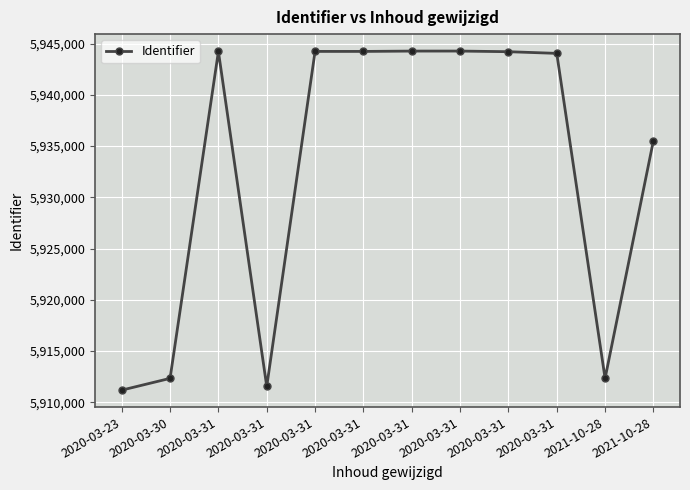

How many data points does each series have?

12